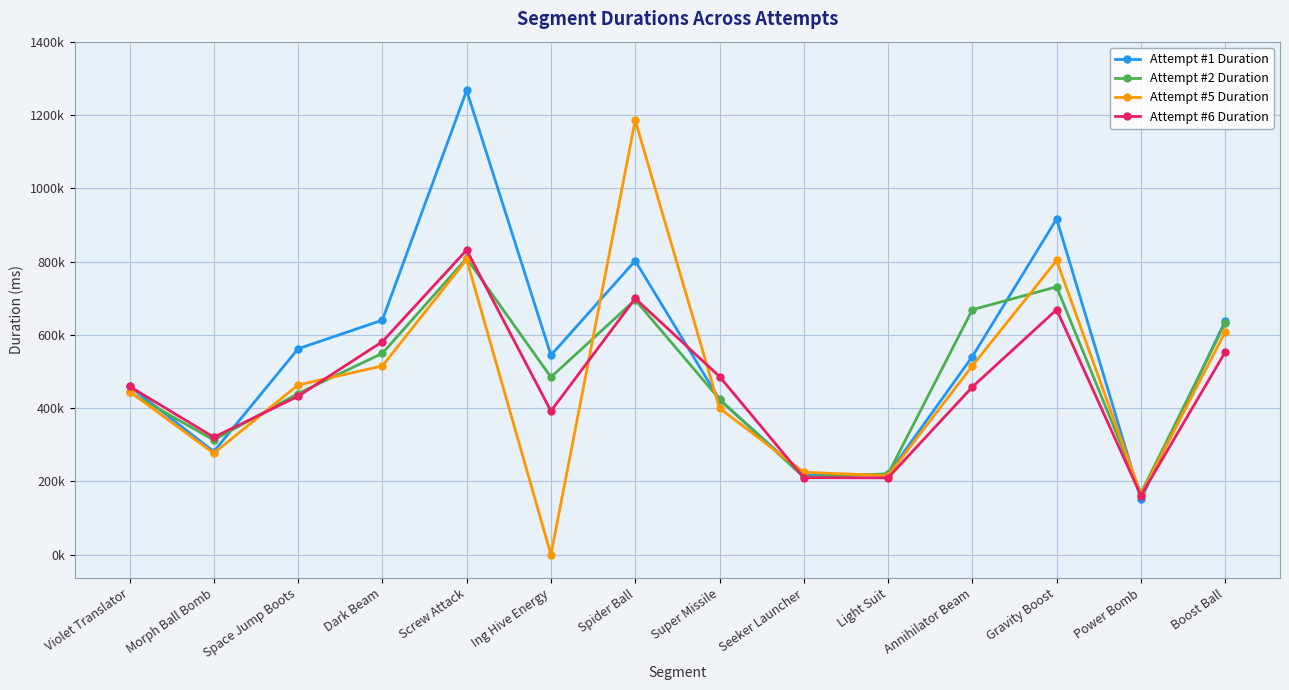

Where do Attempt #5 Duration and Attempt #2 Duration first cross each other?

Violet Translator and Morph Ball Bomb